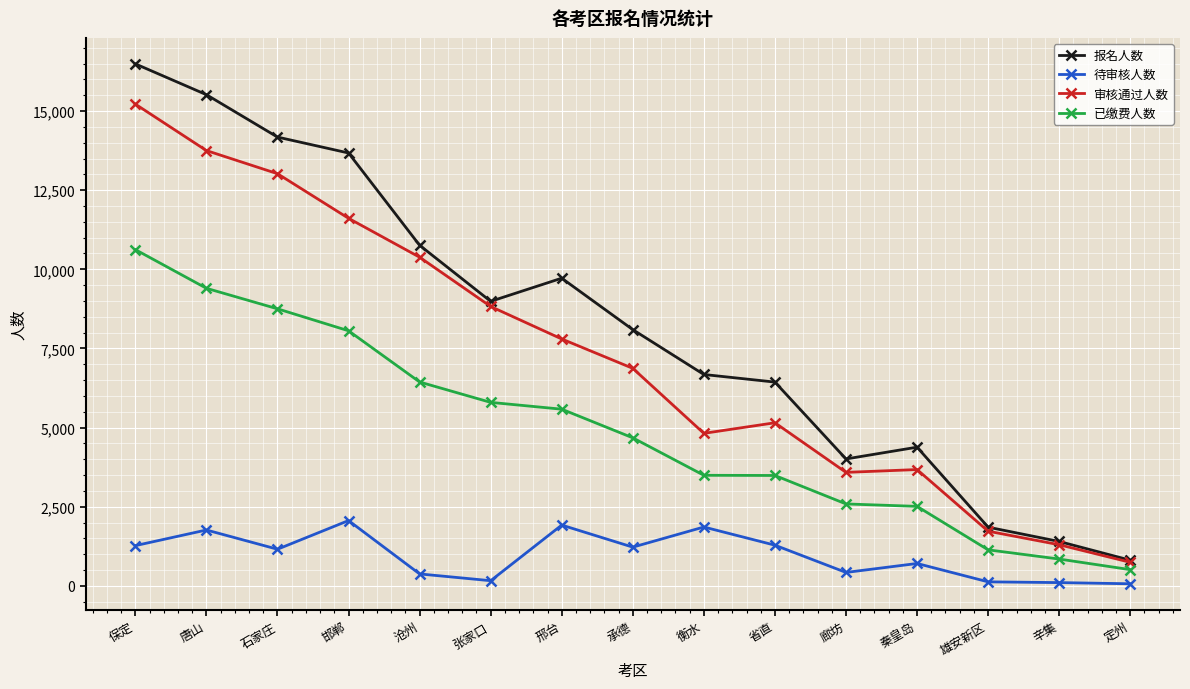

What is the label of the 7th point from the left?

邢台